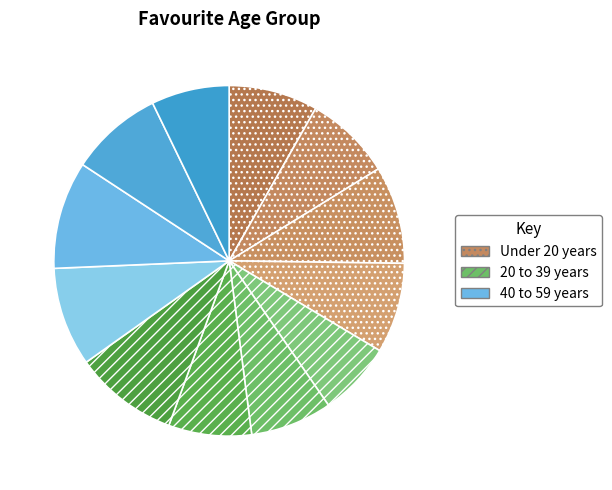

Is there a majority slice in this chart?

No